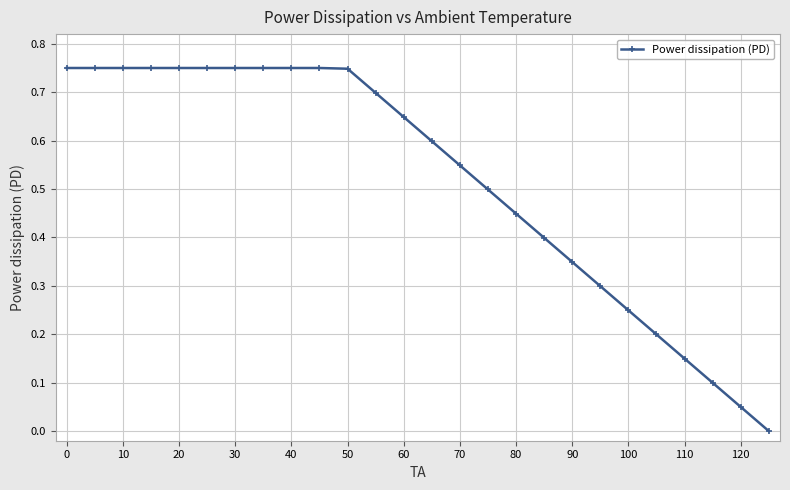

True or false: there are more than 2 points higher than both neighbors.

False